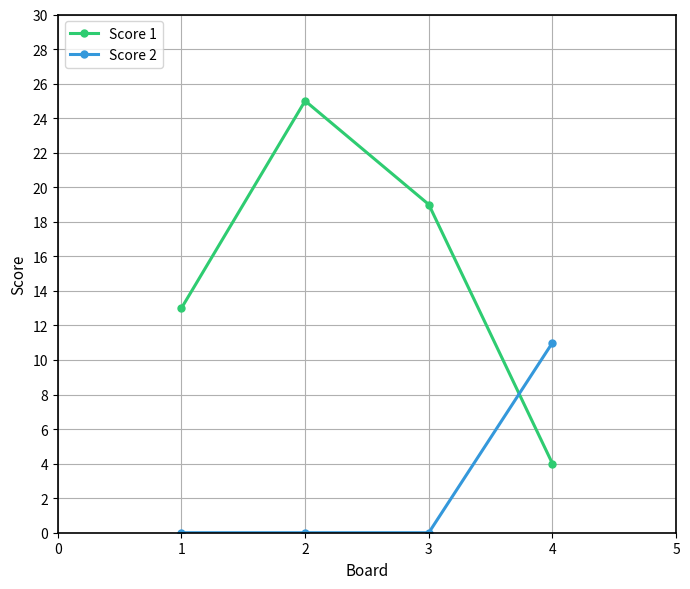

What is the average value of the Score 1 series?

15